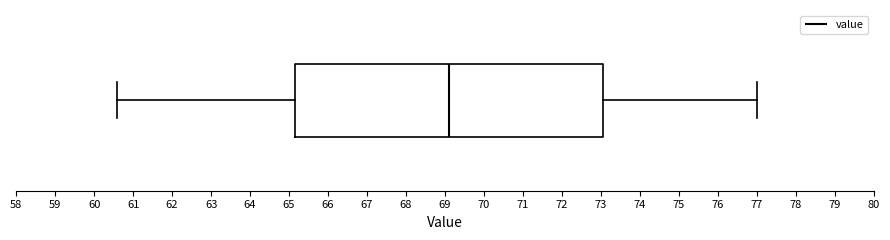

Read this box plot against the x-axis: the position of the median line, the range covered by the box, and the ends of both whiskers. The values are not printed on the chart, so give them approximately, as read against the axis.

median 69.1, box 65.2 to 73.1, whiskers 60.6 to 77.0